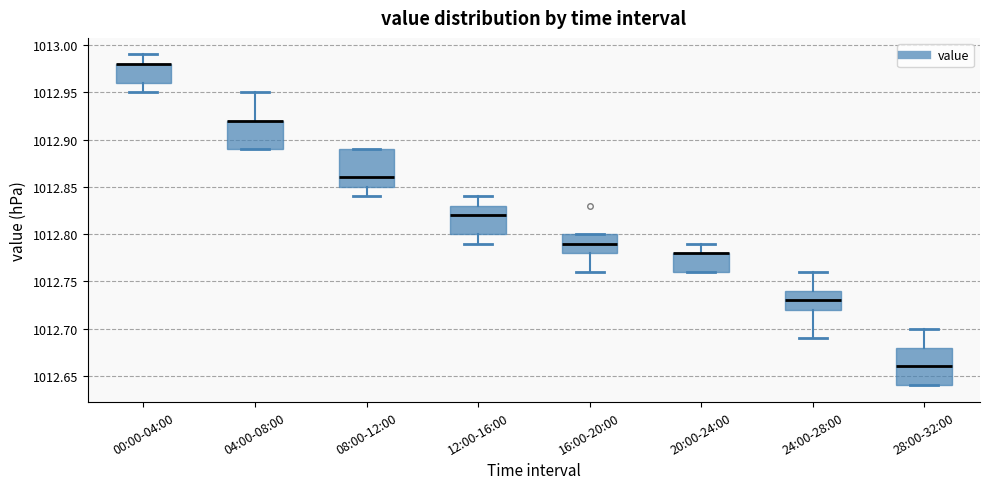

Where does the lower whisker of the box for 00:00-04:00 end on the y-axis? The values are not printed on the chart, so give them approximately, as read against the axis.

1012.95